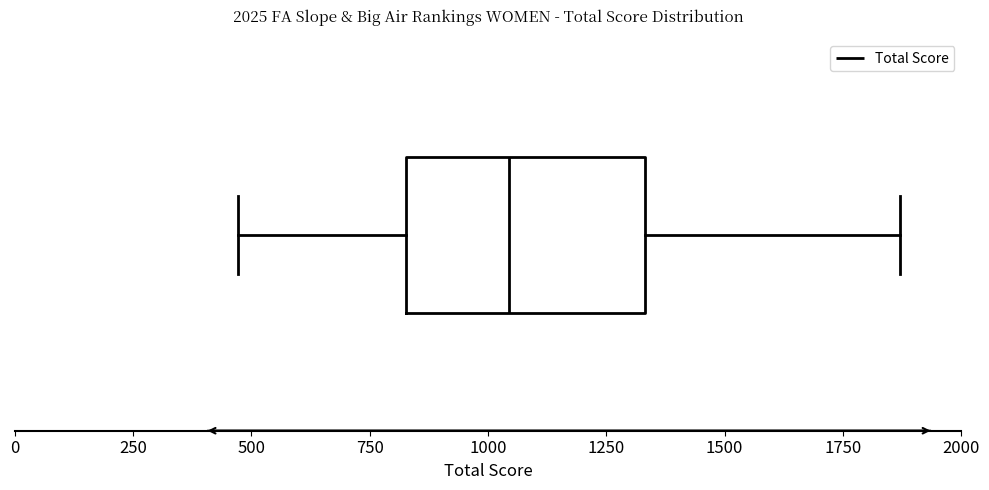

Where is the right edge of the box on the x-axis? The values are not printed on the chart, so give them approximately, as read against the axis.

1350